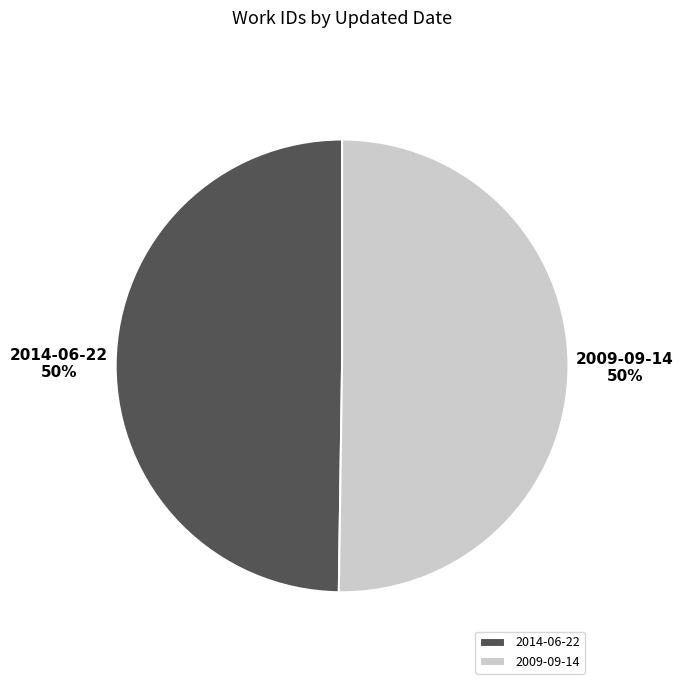

To the nearest percent, what is the average slice percentage?

50%